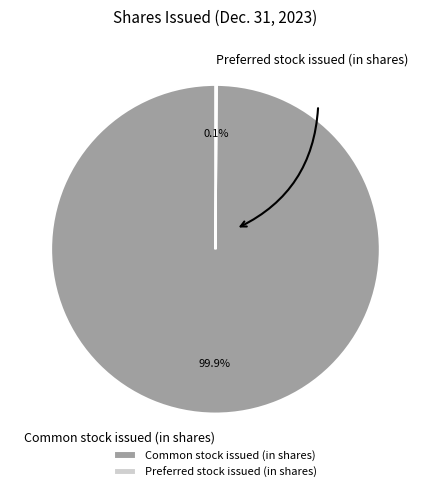

Which category has the biggest portion of the pie?

Common stock issued (in shares)